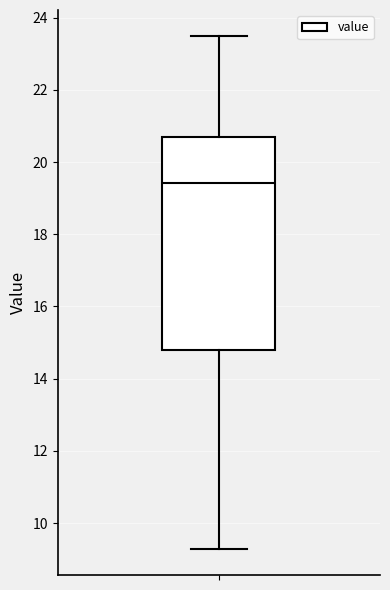

Transcribe this box plot: give where the median line is, the range the box spans, and where the two whiskers end, as read against the y-axis. The values are not printed on the chart, so give them approximately, as read against the axis.

median 19.4, box 14.8 to 20.6, whiskers 9.2 to 23.6